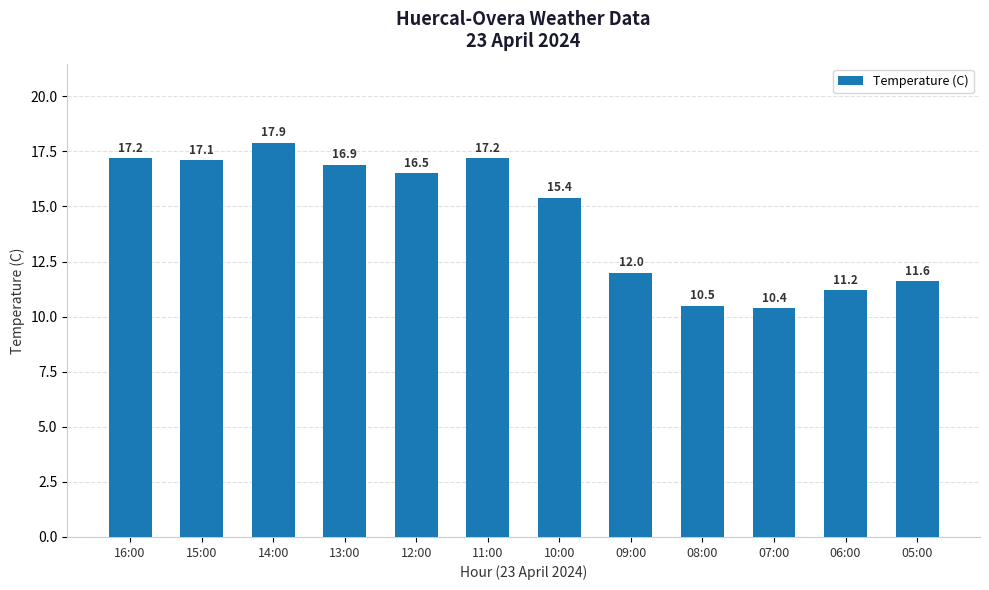

The value at 06:00 is 18.0. True or false?

False